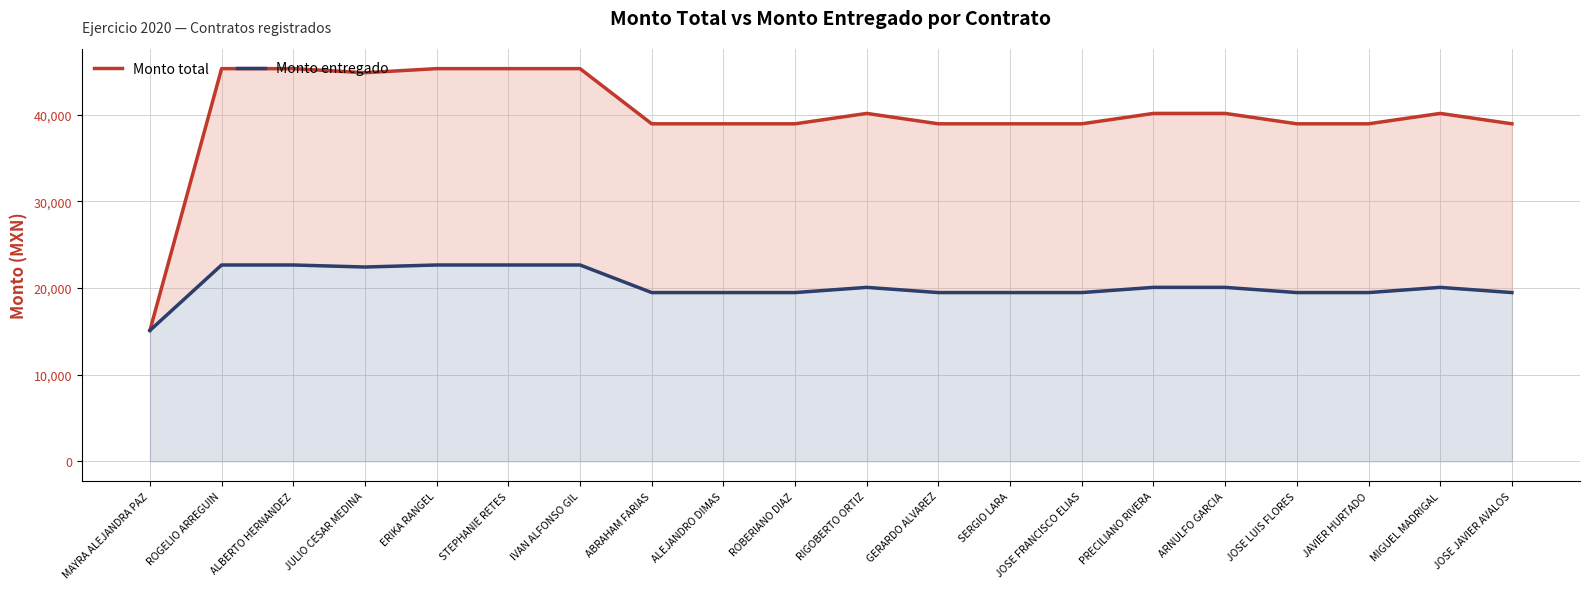

List the series in order of their overall mean, lowest first.

Monto entregado, Monto total